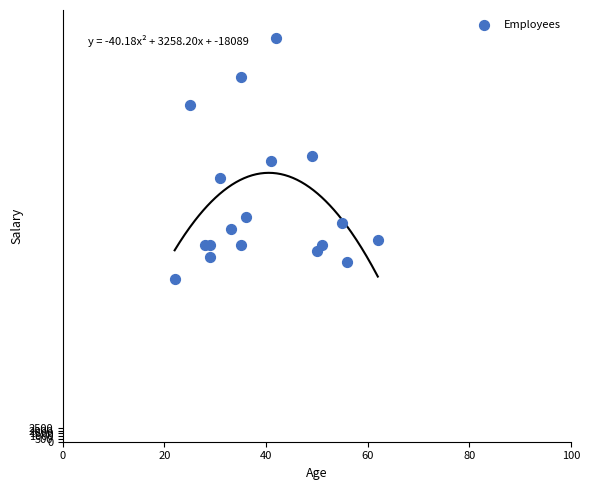

What is the range of Y values (max minus min)?

43000